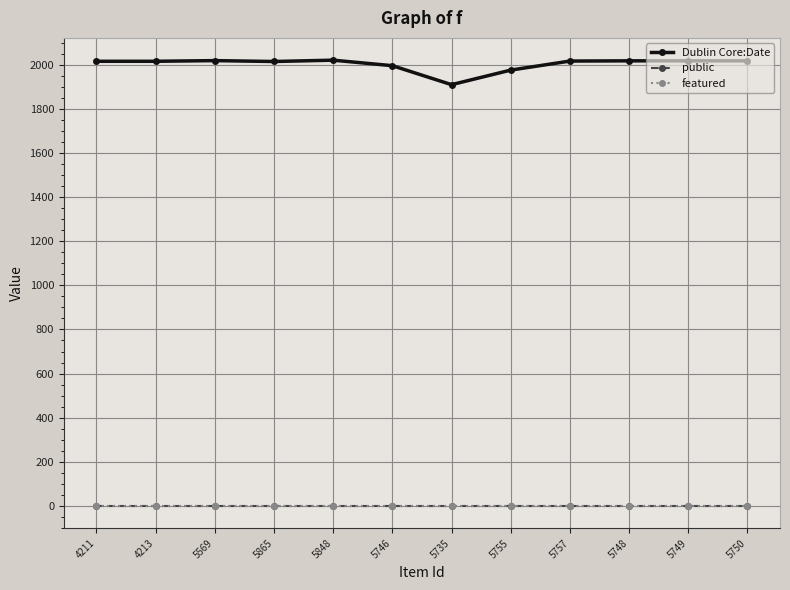

At how many categories does at least one series exceed 208?

12